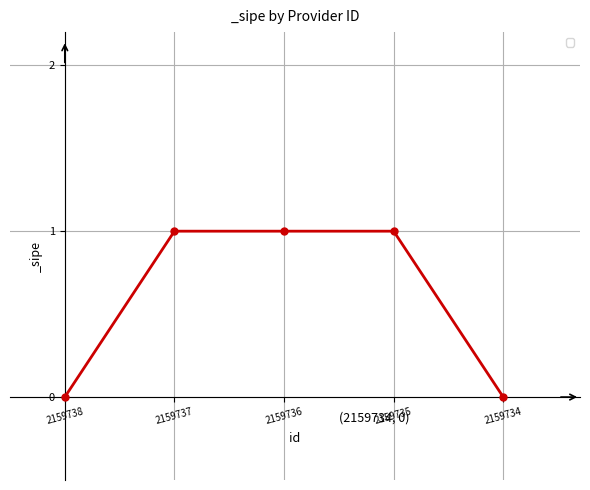

What is the sum of all values?

3